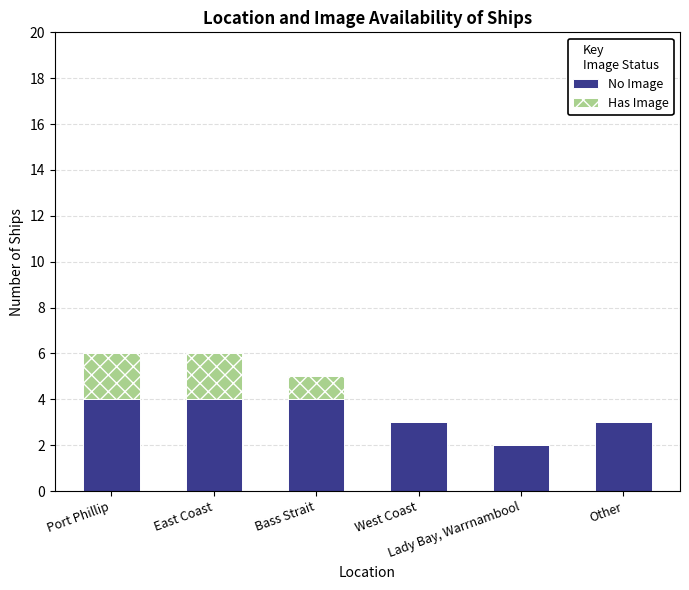

What is the sum of all No Image values?

20